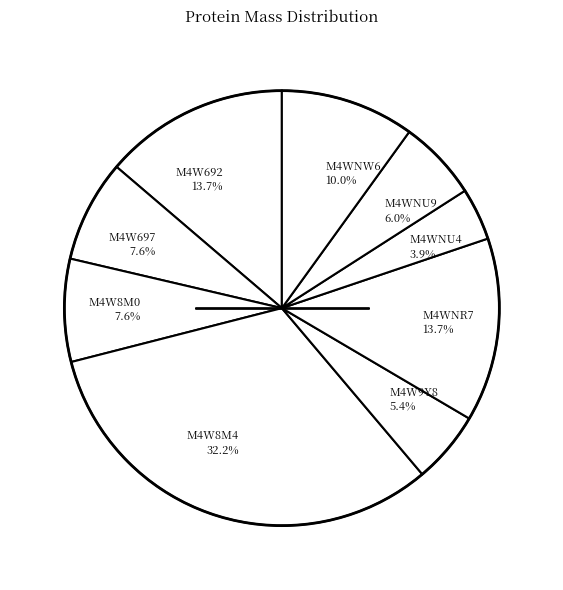

Count the number of slices in the pie.

9